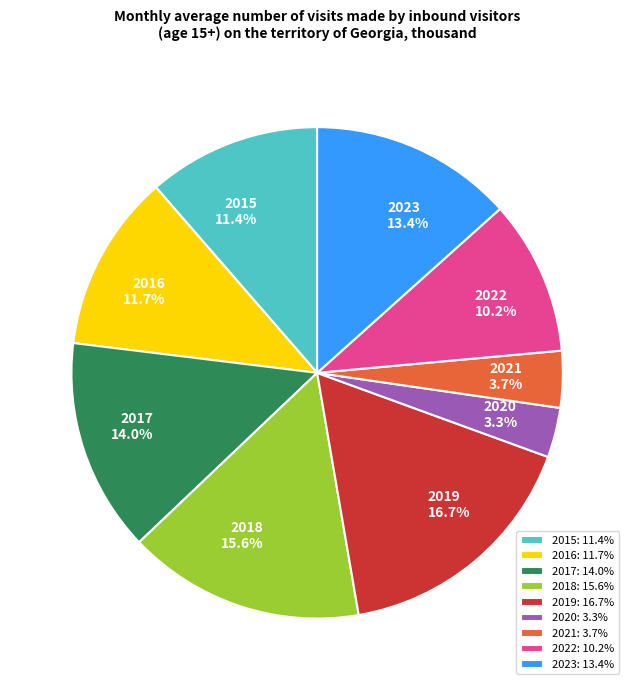

True or false: 2018 accounts for 26% of the total.

False